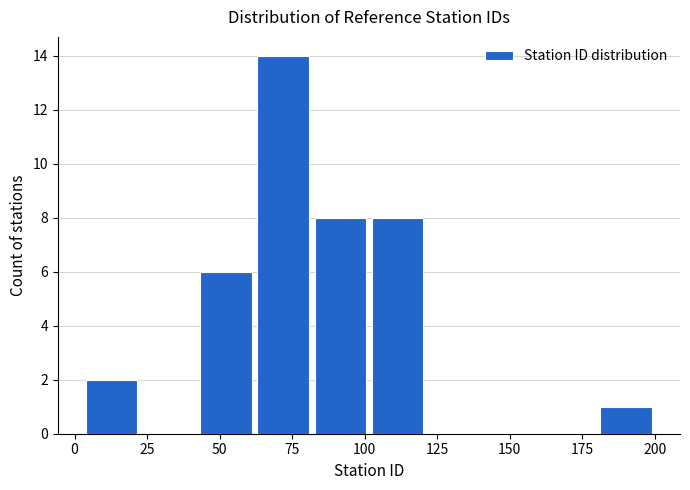

Around what value on the x-axis is the tallest bar? Give the approximate position of its centre, as read against the axis.

70